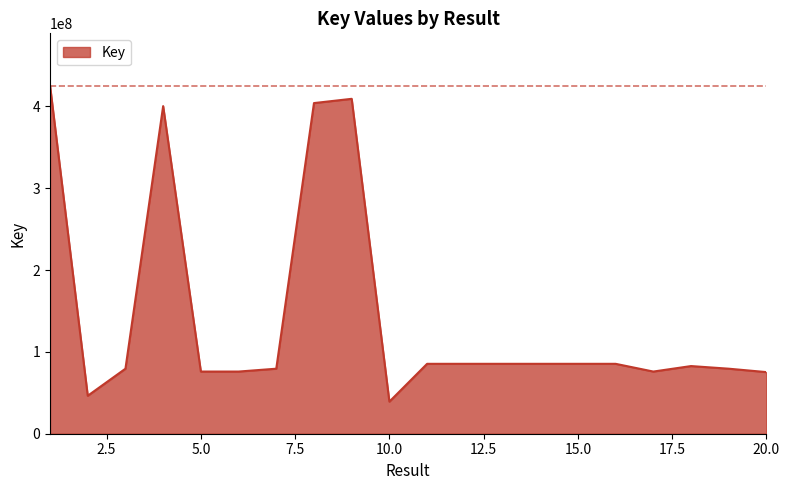

What is the average value?

143094056